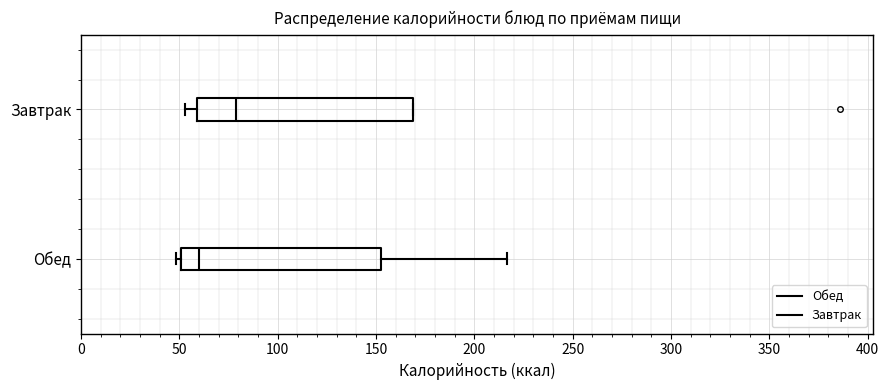

Where does the median line of the box for Обед sit on the x-axis? The values are not printed on the chart, so give them approximately, as read against the axis.

60